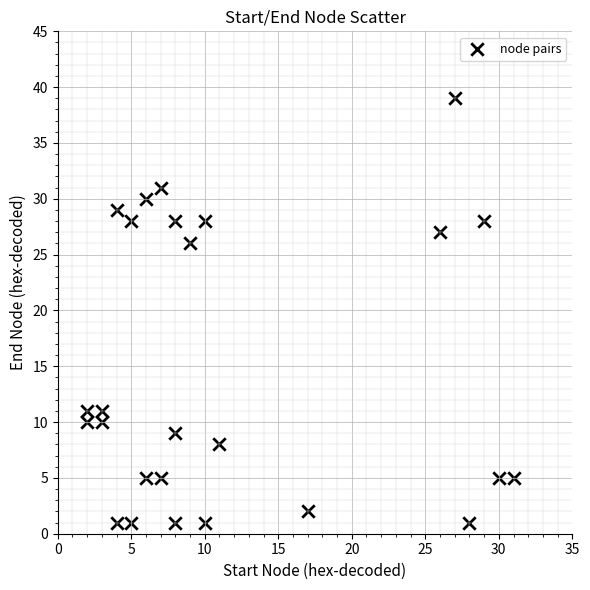

What is the range of X values (max minus min)?

29